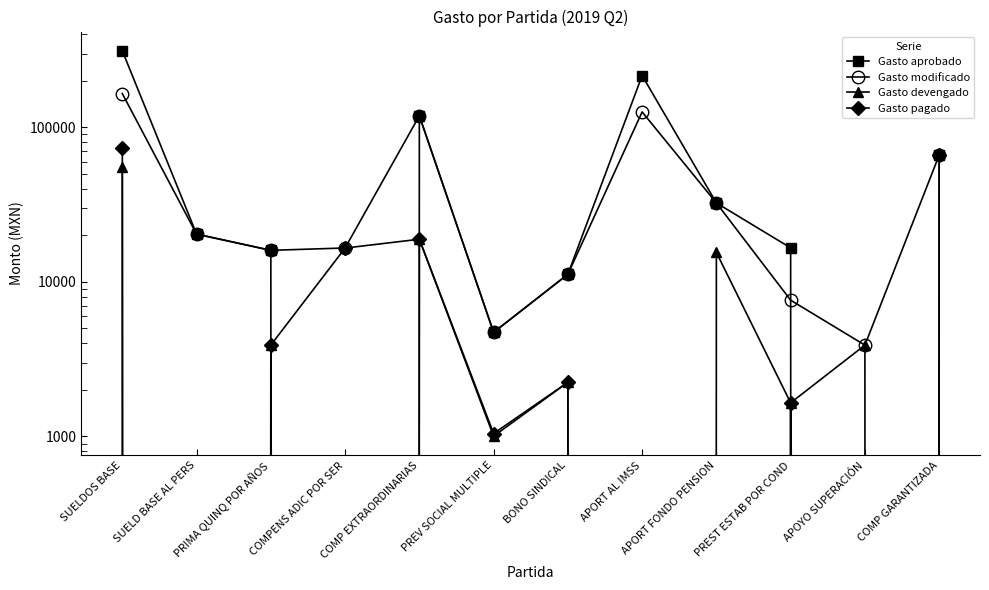

Which series ends up on top after the final intersection of Gasto pagado and Gasto devengado?

Gasto pagado